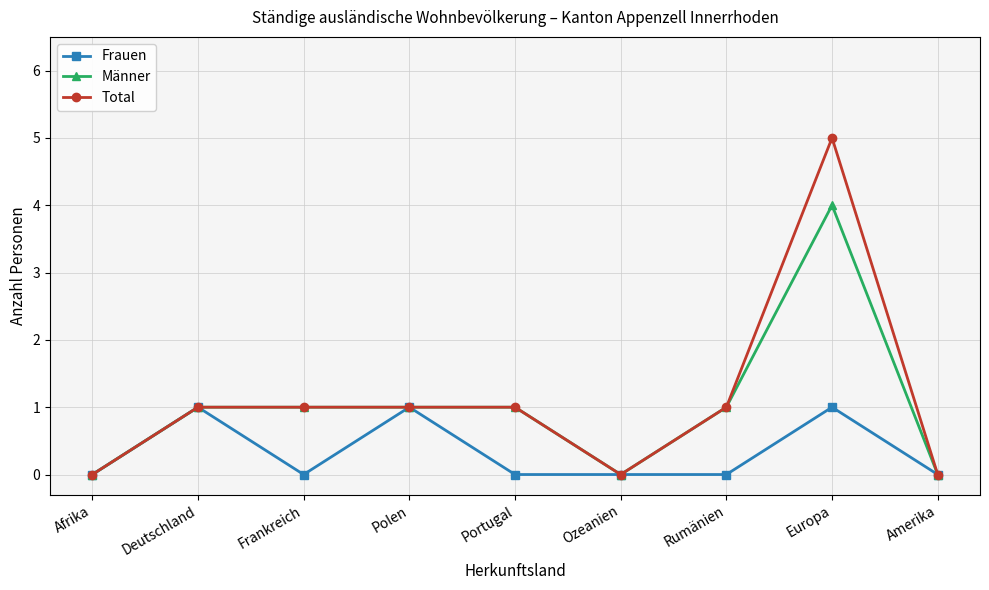

In Total, how many points are lower than both neighbors (excluding endpoints)?

1